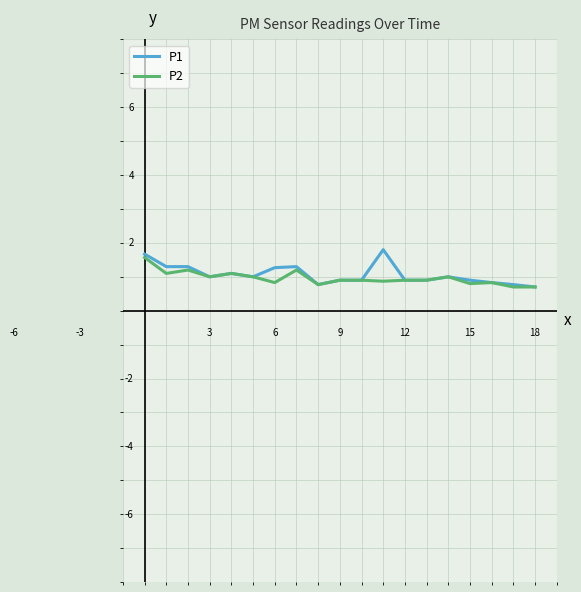

Does the chart have visible grid lines?

No